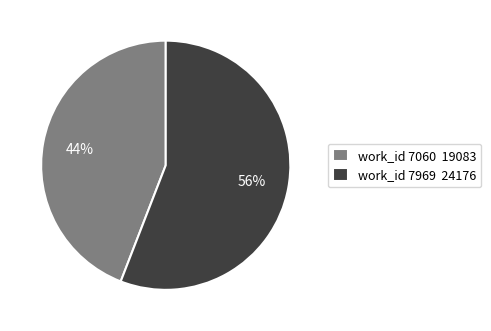

True or false: work_id 7969 24176 accounts for 69% of the total.

False